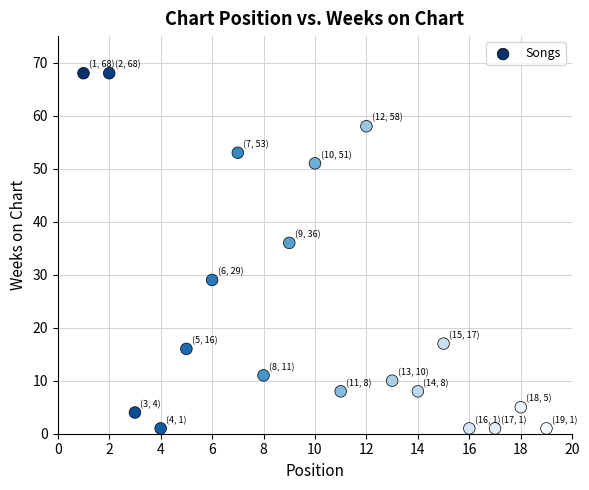

What Y value in the scatter plot is closest to 34?

36